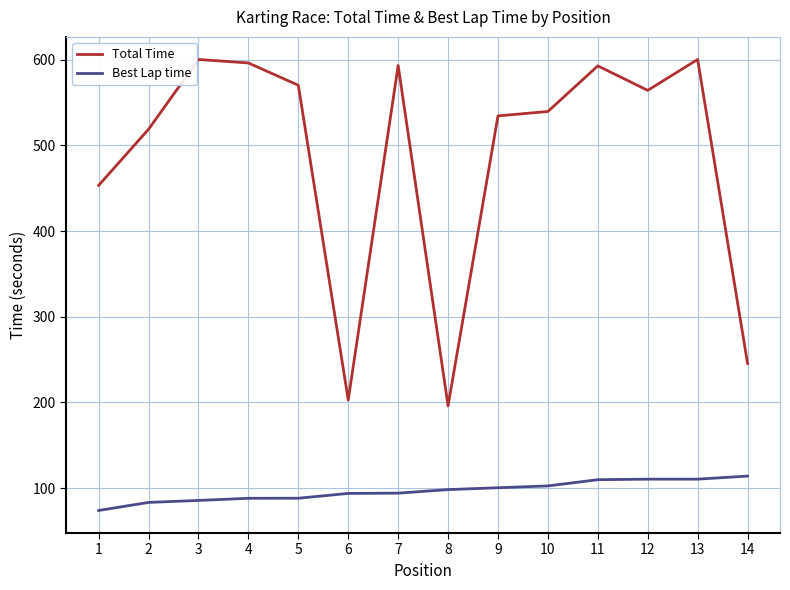

Which series has the widest spread of values?

Total Time